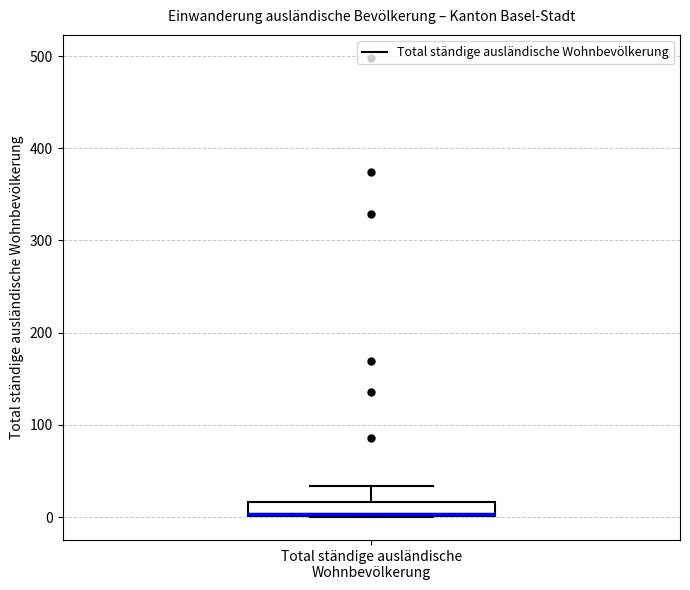

Read this box plot against the y-axis: the position of the median line, the range covered by the box, and the ends of both whiskers. The values are not printed on the chart, so give them approximately, as read against the axis.

median 0 (drawn on the box's lower edge), box 0 to 20, whiskers 0 to 30